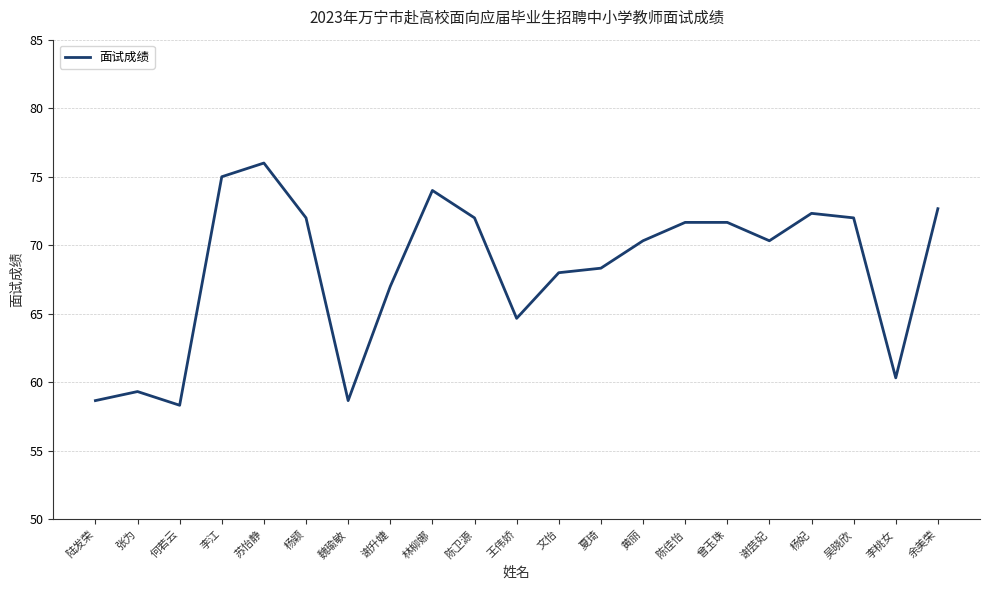

What position from the left is 陆发荣?

1